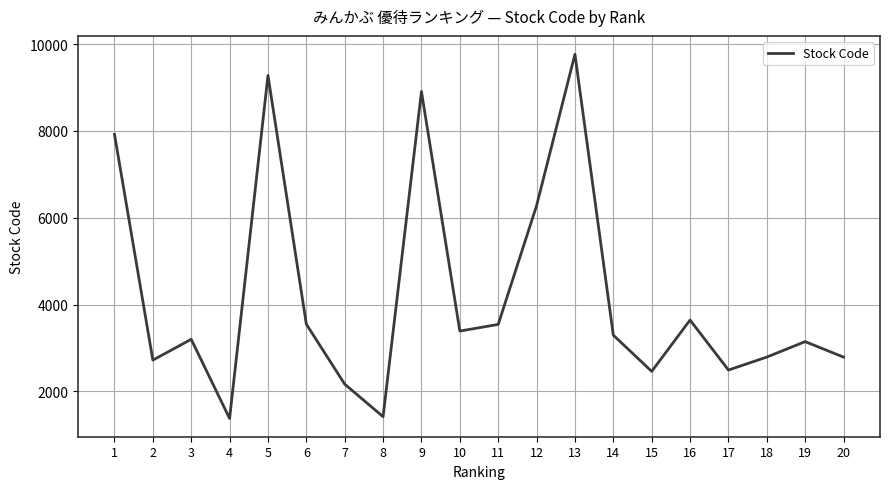

What is the greatest value displayed?

9765